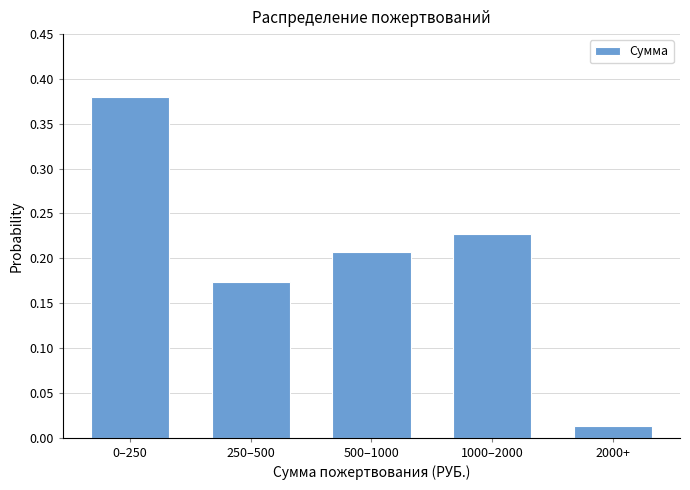

What is the label of the 3rd bar from the left?

500–1000